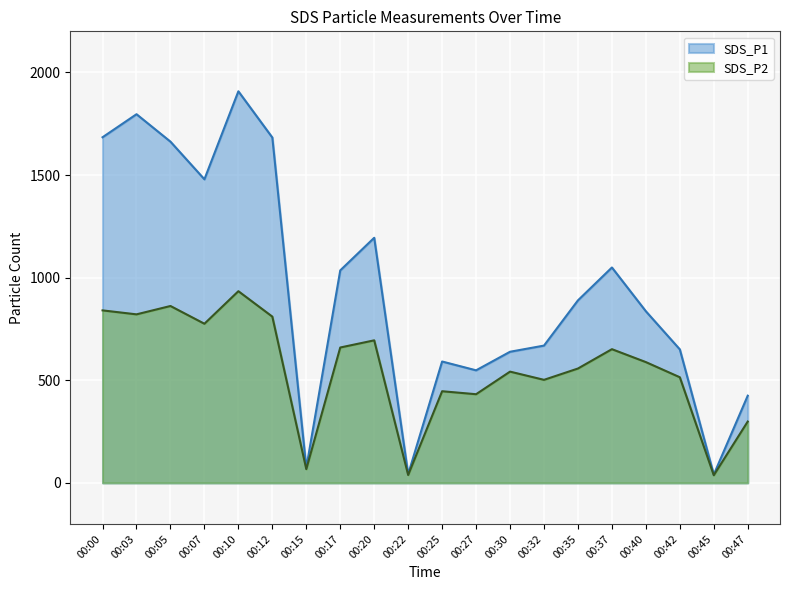

How many lines are shown in the chart?

2